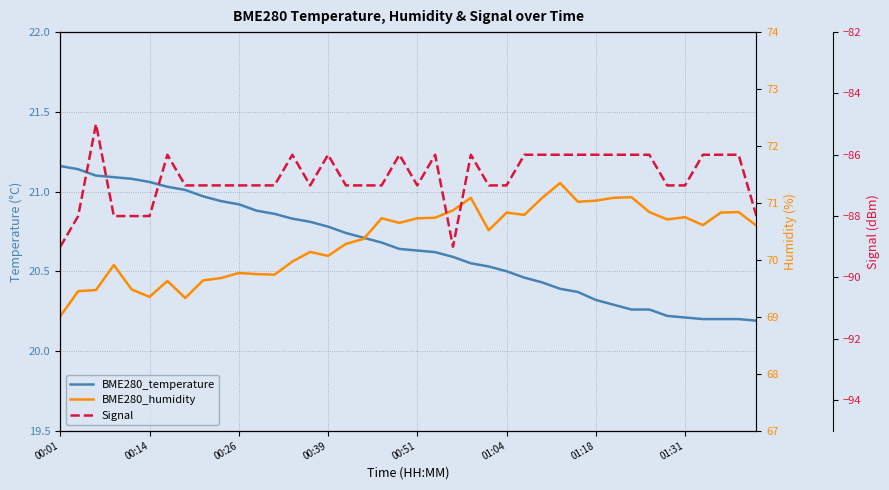

What is the sum of the BME280_temperature values at 24 and 25?

41.0